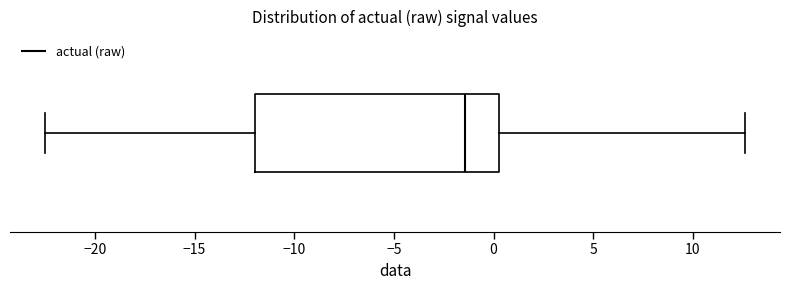

Transcribe this box plot: give where the median line is, the range the box spans, and where the two whiskers end, as read against the x-axis. The values are not printed on the chart, so give them approximately, as read against the axis.

median -1.5, box -12.0 to 0.5, whiskers -22.5 to 12.5